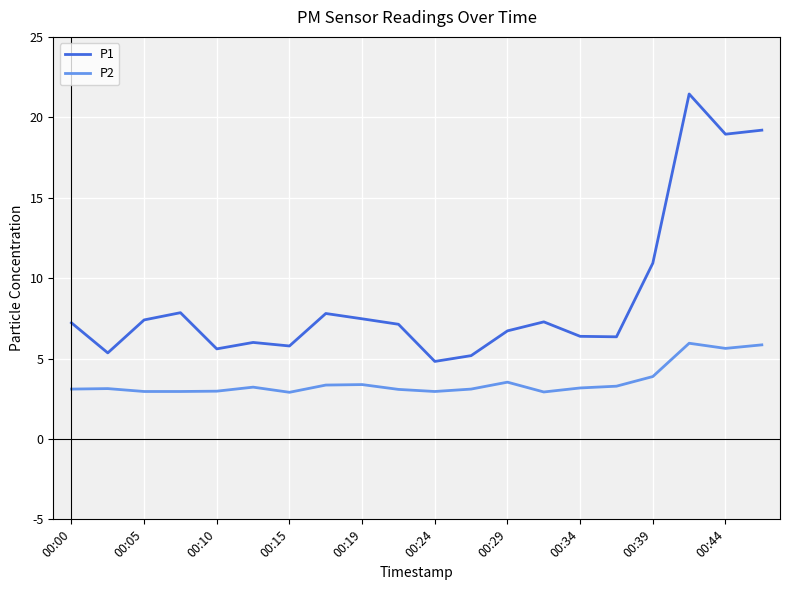

What is the difference between the maximum and minimum values in the P1 series?

16.6